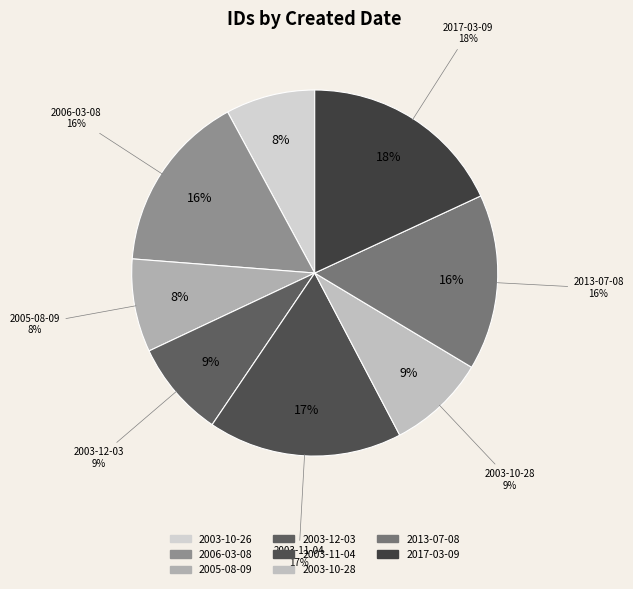

Does 2003-11-04 represent more than half of the total?

No